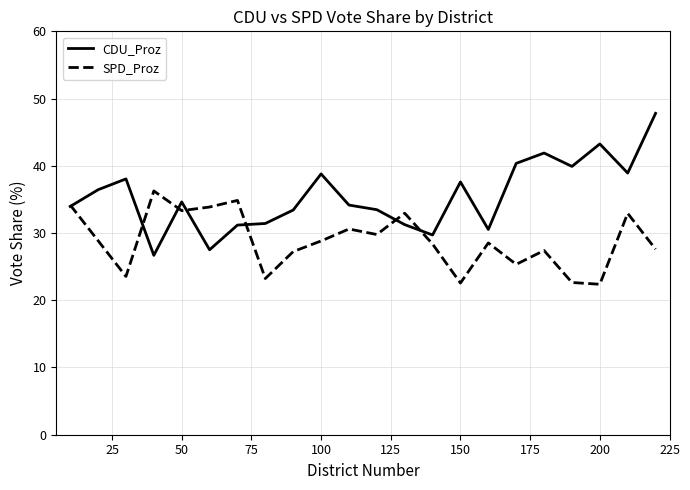

What is the minimum value shown in the chart?

22.4